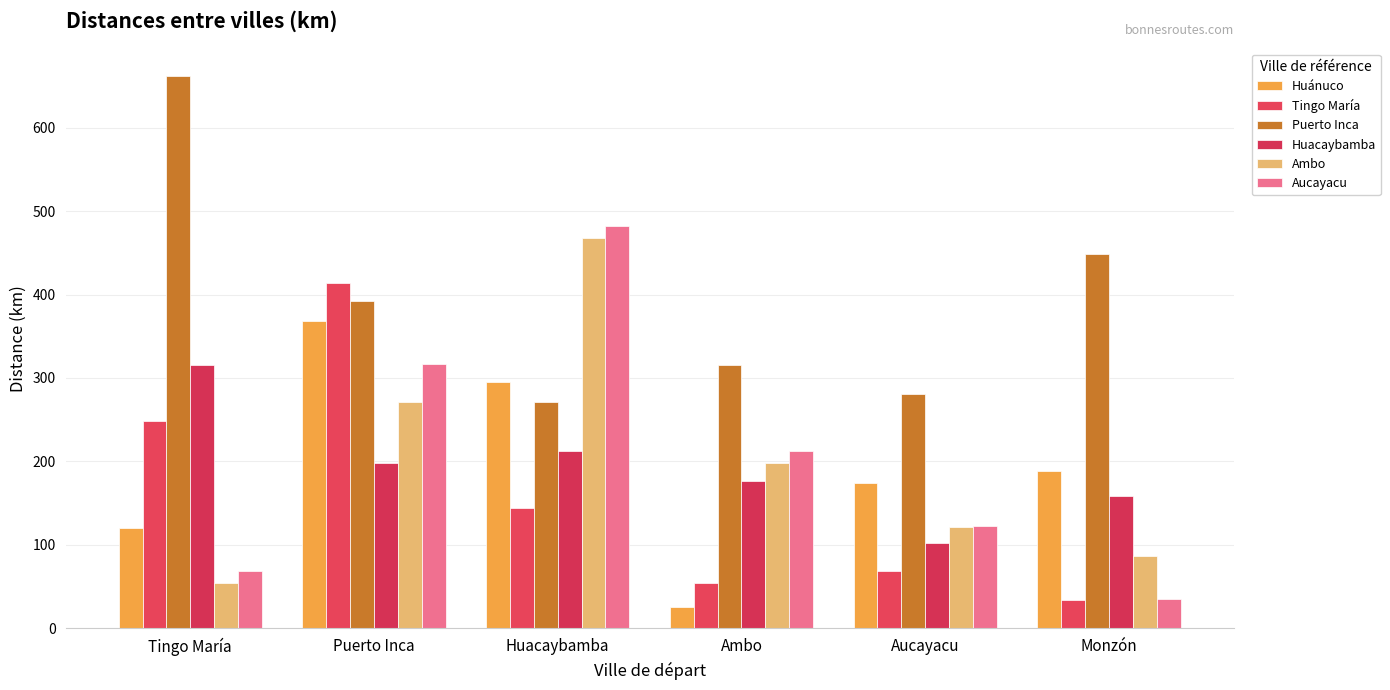

At which label is Tingo María closest to 224?

Tingo María